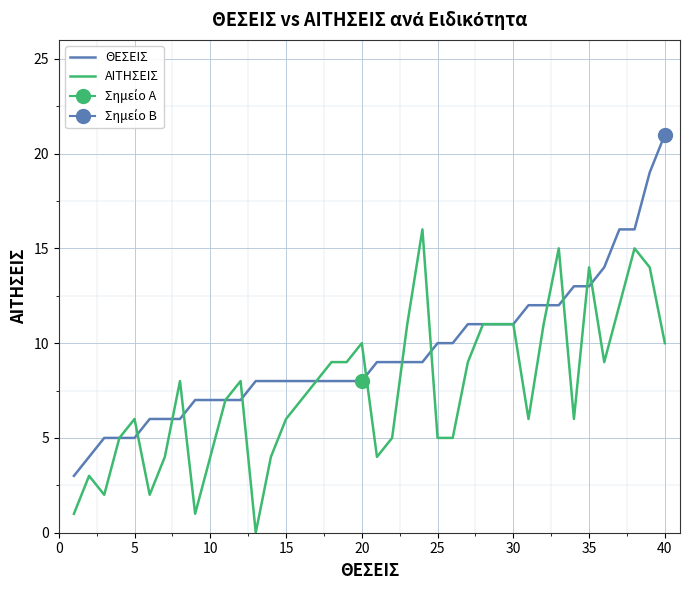

What is the highest value of the ΘΕΣΕΙΣ series?

21